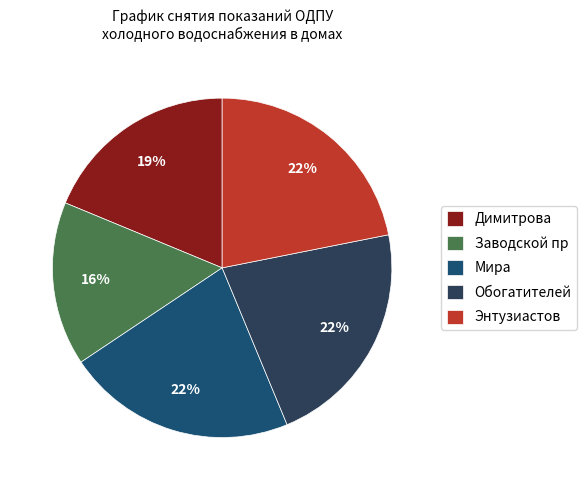

The Заводской пр slice represents 16% of the pie. True or false?

True